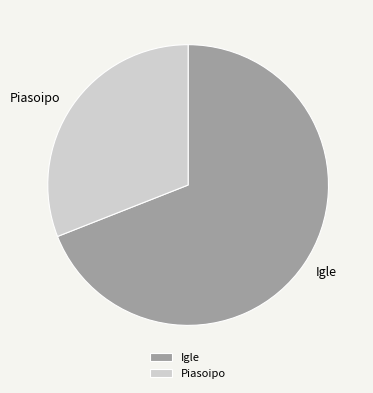

Count the number of slices in the pie.

2